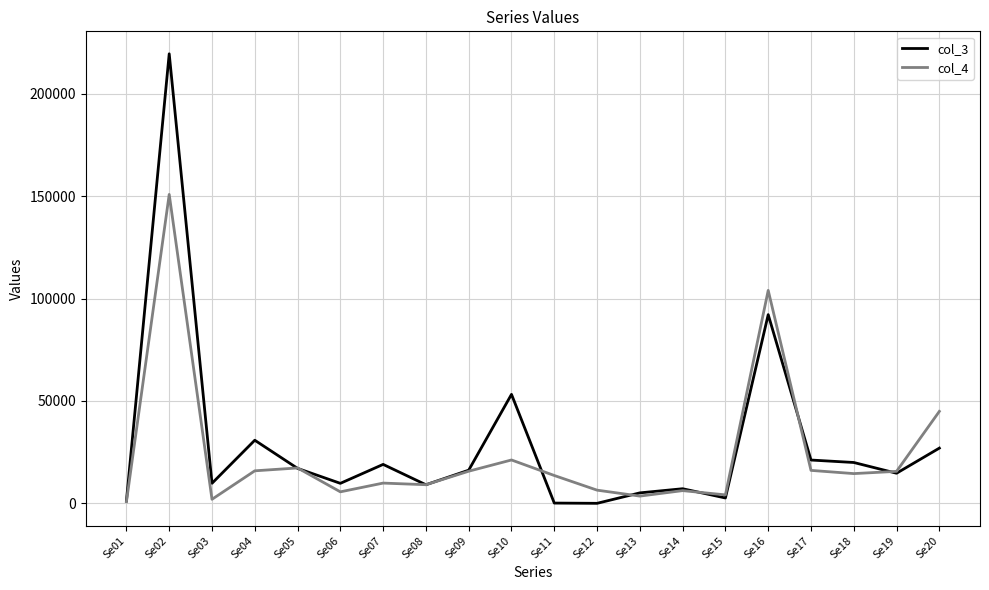

At which category does col_4 reach its first local valley?

Se03